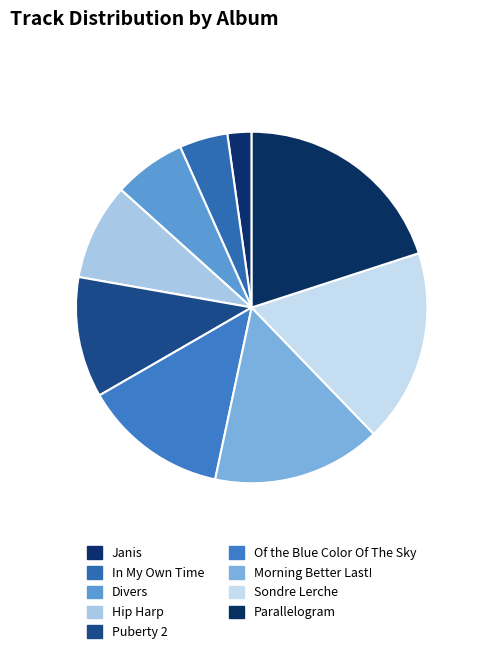

Does Of the Blue Color Of The Sky represent more than half of the total?

No